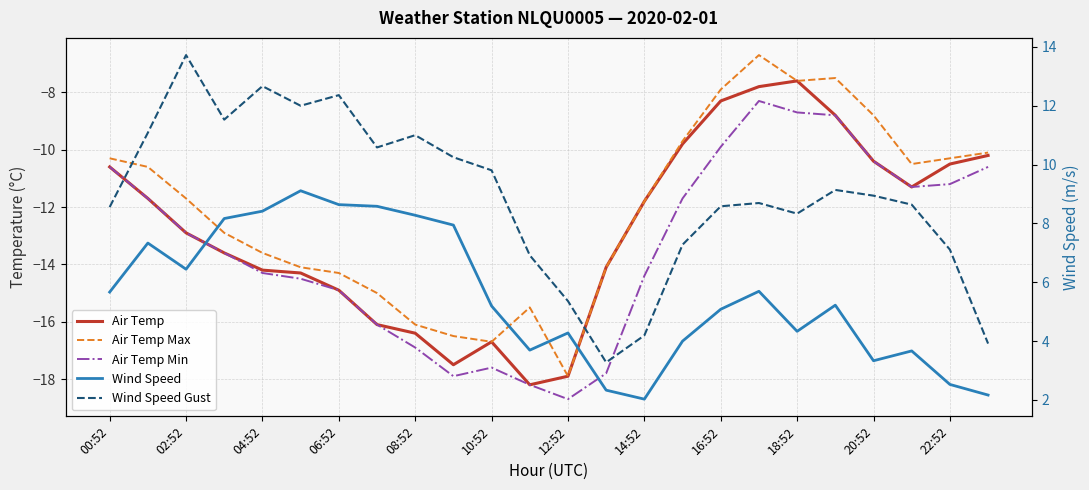

List the labels in order of Air Temp Max value, largest first.

17, 19, 18, 16, 20, 15, 23, 00:52, 22, 21, 02:52, 04:52, 14, 06:52, 08:52, 10:52, 13, 12:52, 14:52, 22:52, 16:52, 18:52, 20:52, 12